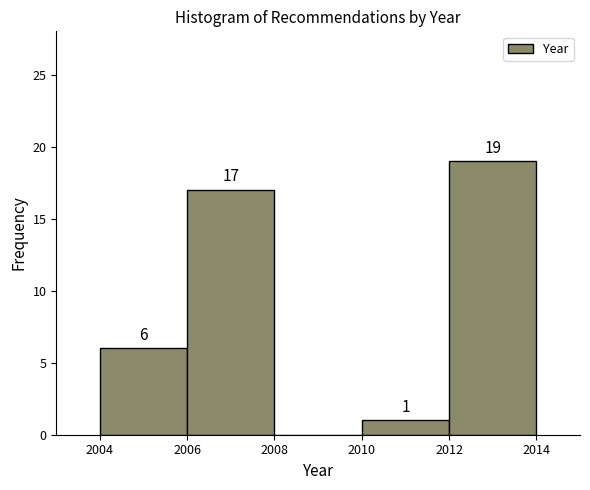

Over which range of the x-axis is the bar tallest?

2012 to 2014